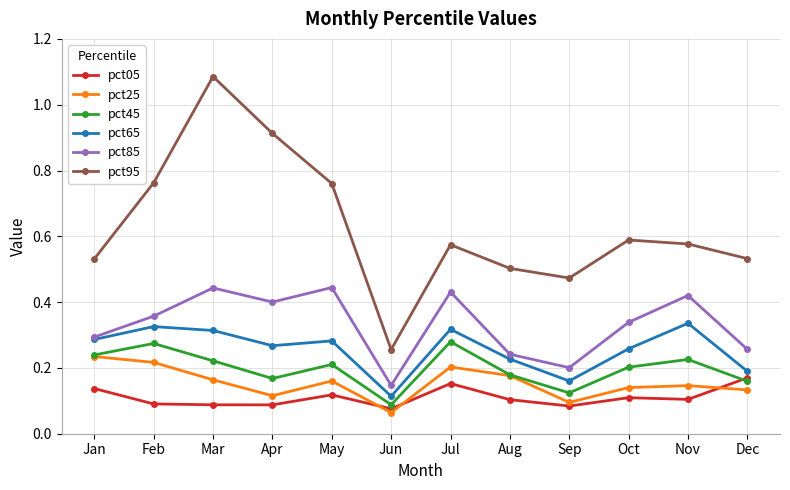

At which label is pct65 closest to 0?

Jun